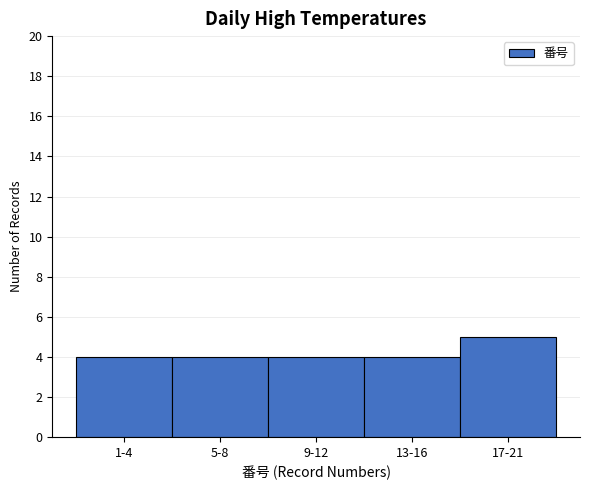

Reading right to left, what are all the values shown in this chart?

17-21=5	13-16=4	9-12=4	5-8=4	1-4=4